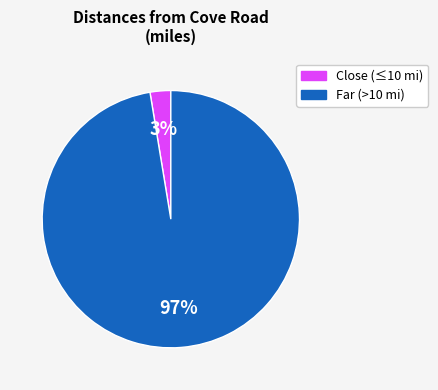

Does any single category account for the majority?

Yes